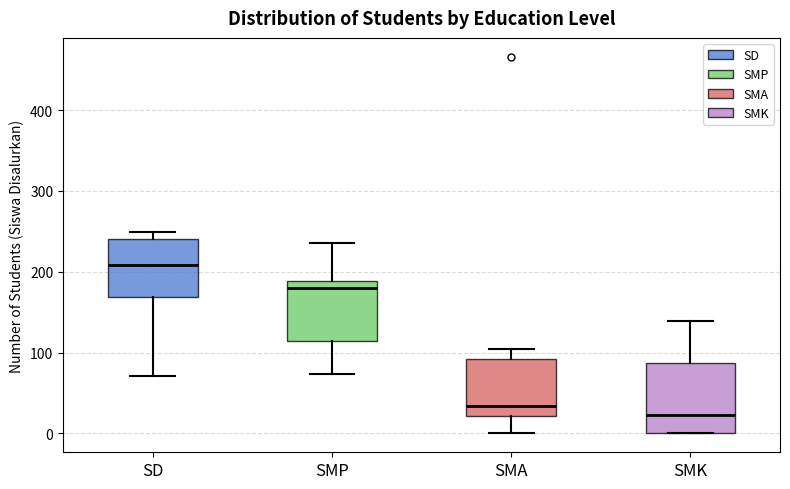

Reading left to right, transcribe this box plot: for each box, give where its median line is, the range the box spans, and where its two whiskers end, as read against the y-axis. The values are not printed on the chart, so give them approximately, as read against the axis.

SD: median 210, box 170 to 240, whiskers 70 to 250
SMP: median 180, box 110 to 190, whiskers 70 to 240
SMA: median 30, box 20 to 90, whiskers 0 to 110
SMK: median 20, box 0 to 90, whiskers 0 to 140